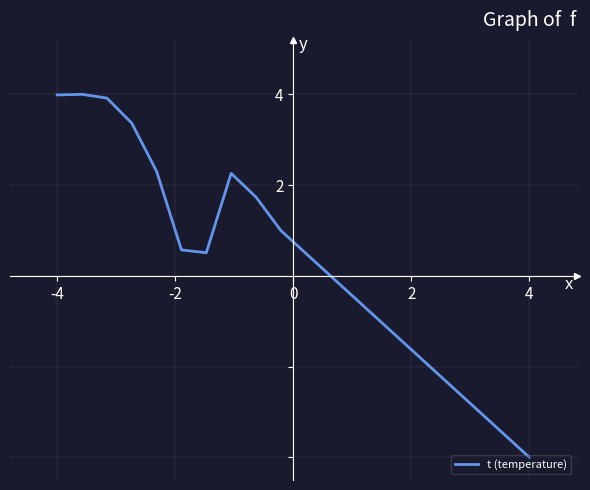

What is the minimum value shown in the chart?

-4.0